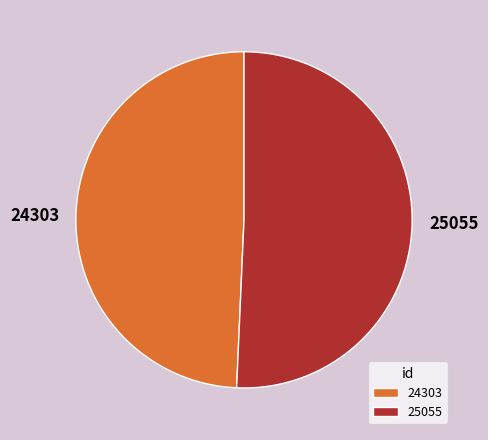

Rank the categories by value from highest to lowest.

25055, 24303